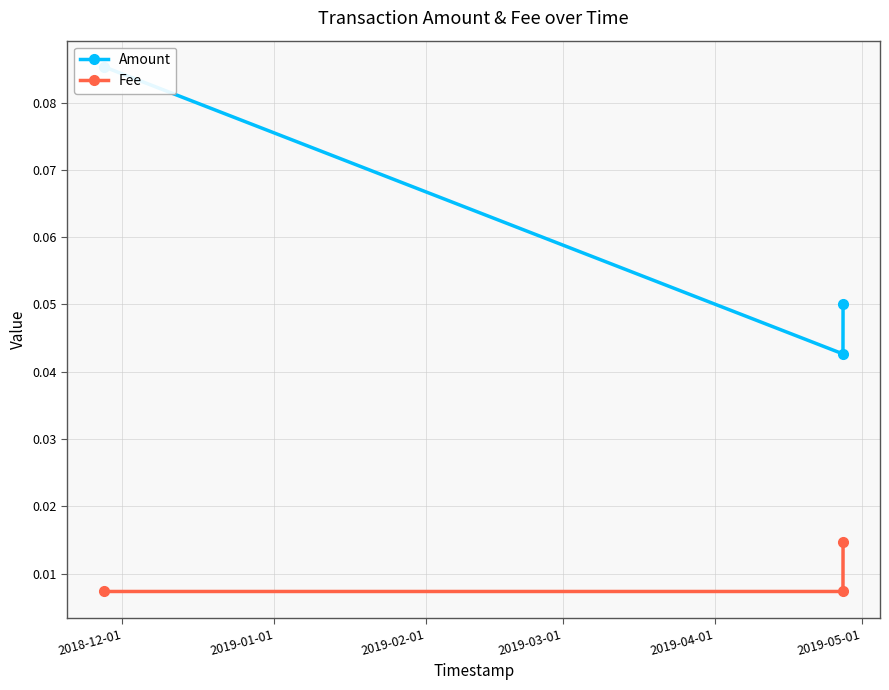

How many lines are shown in the chart?

2